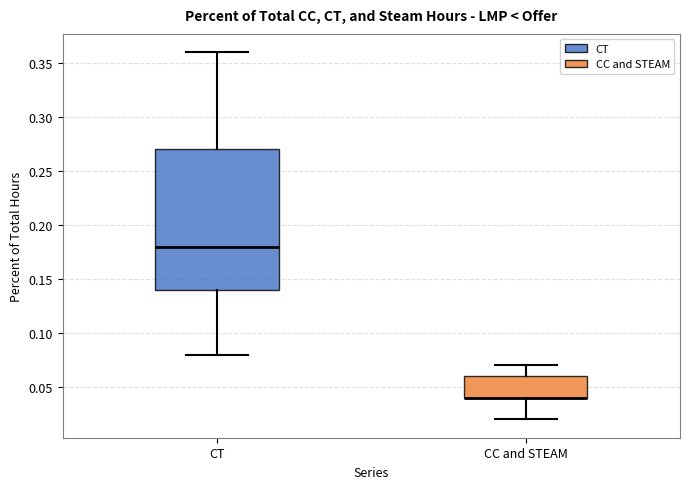

Reading left to right, transcribe this box plot: for each box, give where its median line is, the range the box spans, and where its two whiskers end, as read against the y-axis. The values are not printed on the chart, so give them approximately, as read against the axis.

CT: median 0.18, box 0.14 to 0.27, whiskers 0.08 to 0.36
CC and STEAM: median 0.04 (drawn on the box's lower edge), box 0.04 to 0.06, whiskers 0.02 to 0.07